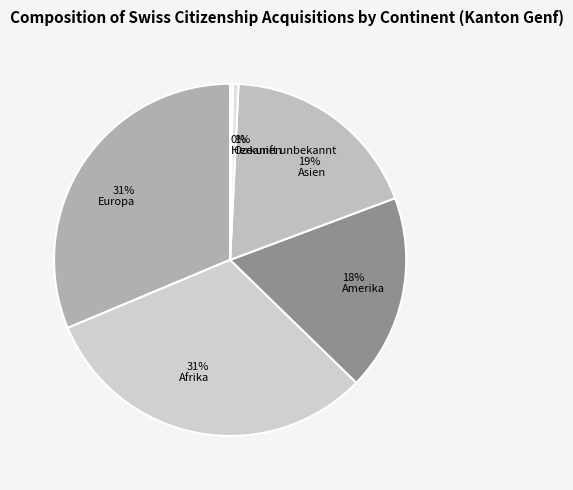

What is the total percentage of Asien and Europa?

49.9%